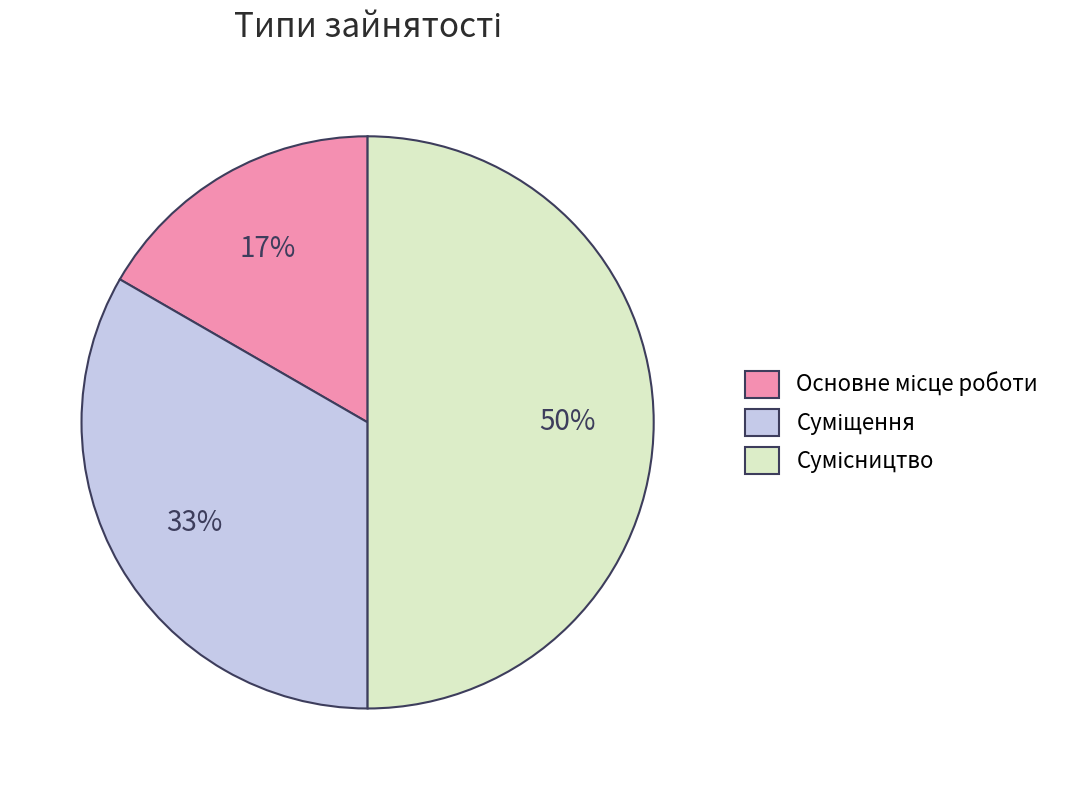

To the nearest percent, what is the average slice percentage?

33%